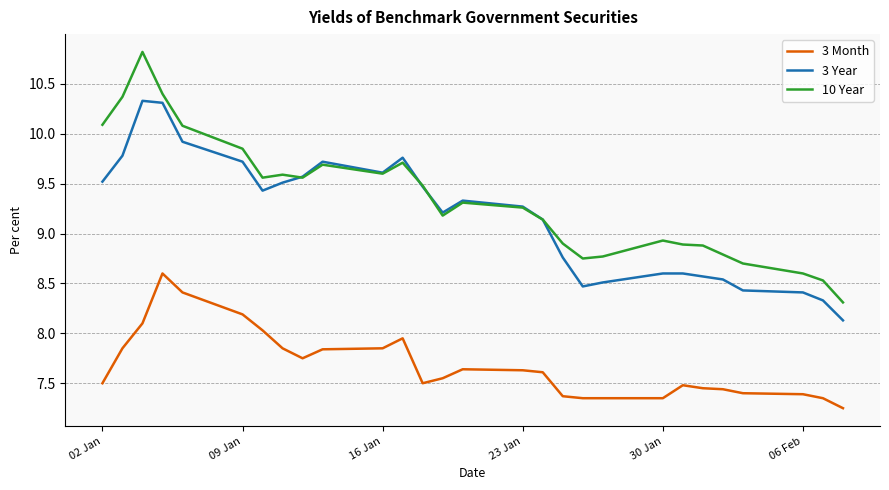

Which series has the largest total across all categories?

10 Year